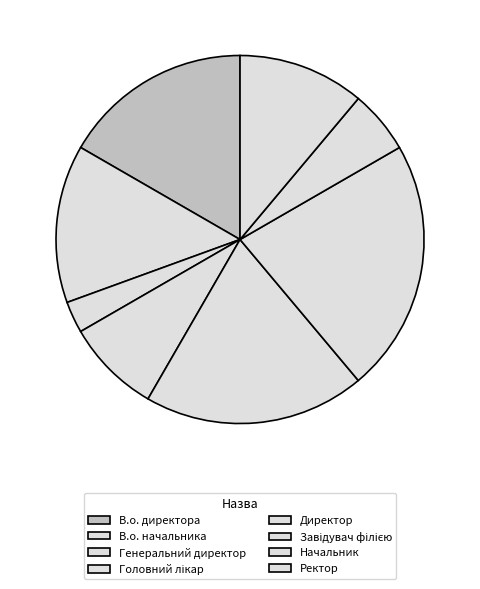

Rank the categories by value from highest to lowest.

Завідувач філією, Директор, В.о. директора, В.о. начальника, Ректор, Головний лікар, Начальник, Генеральний директор